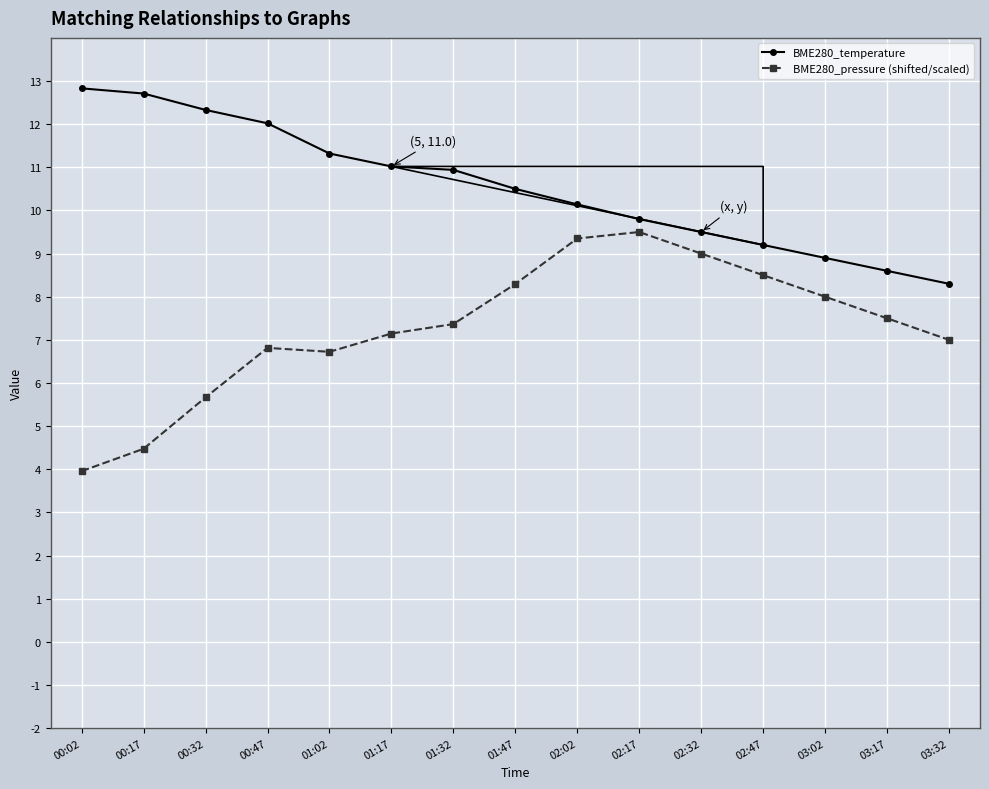

True or false: BME280_temperature and BME280_pressure (shifted/scaled) intersect in this chart.

False